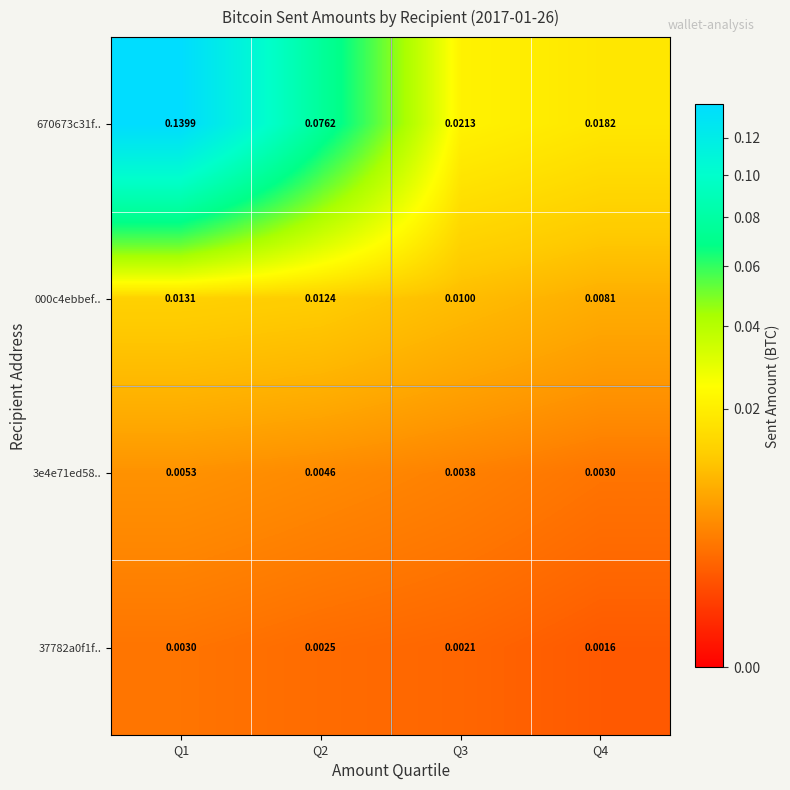

Which series has the largest range (max minus min)?

670673c31f..